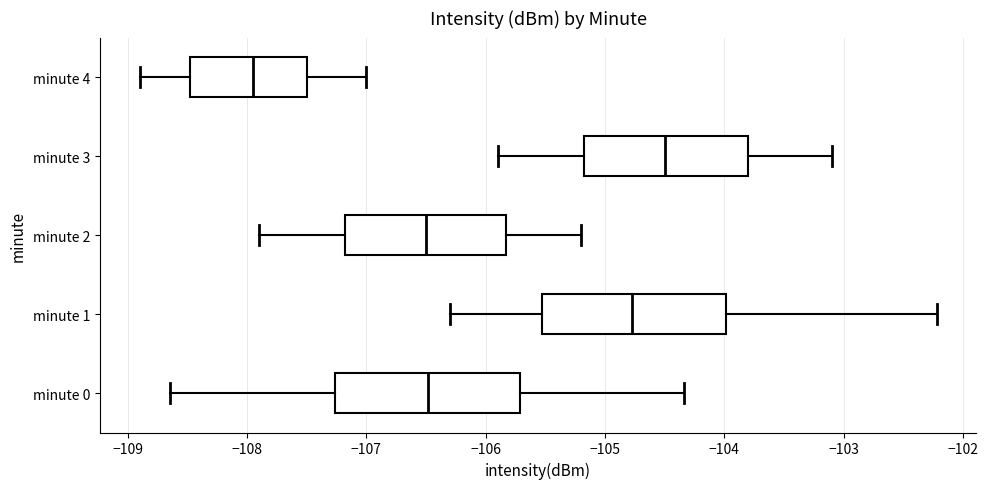

Which box has the furthest to the right median line?

minute 3